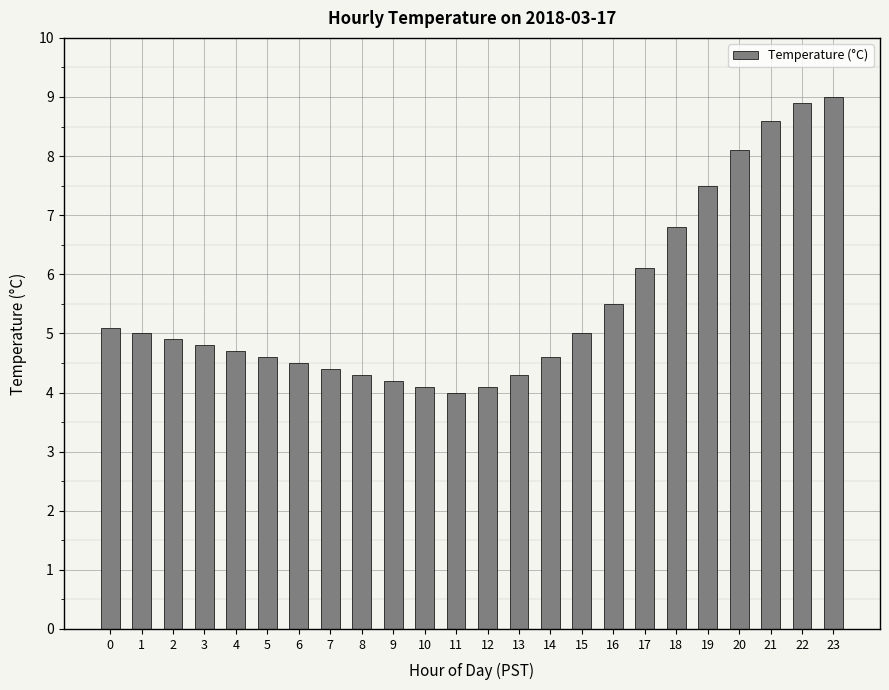

At which category does the chart reach its minimum across all series?

11